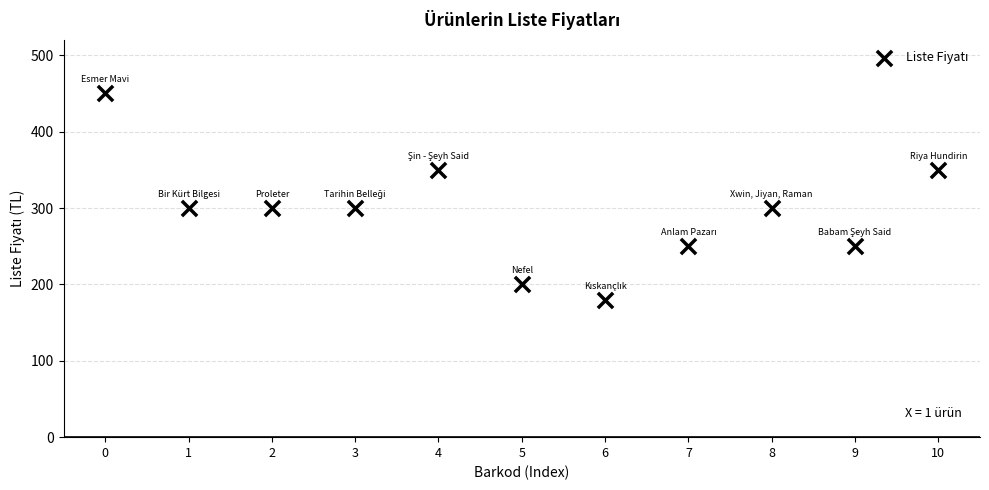

What is the range of Y values (max minus min)?

270